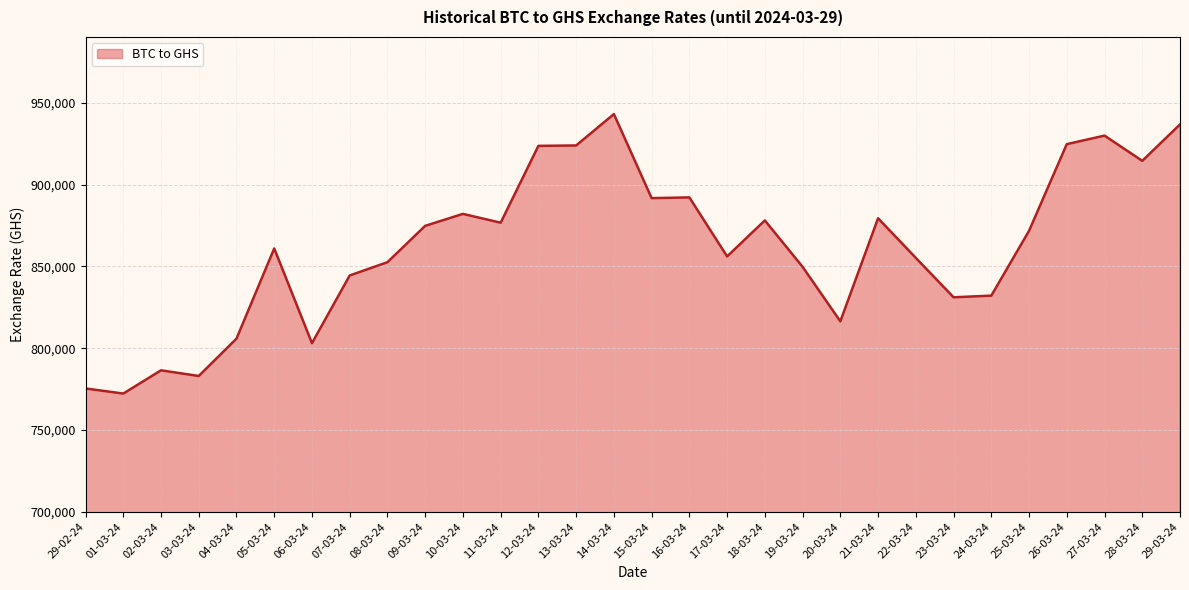

Is it true that the value at 19-03-24 is 849720?

True